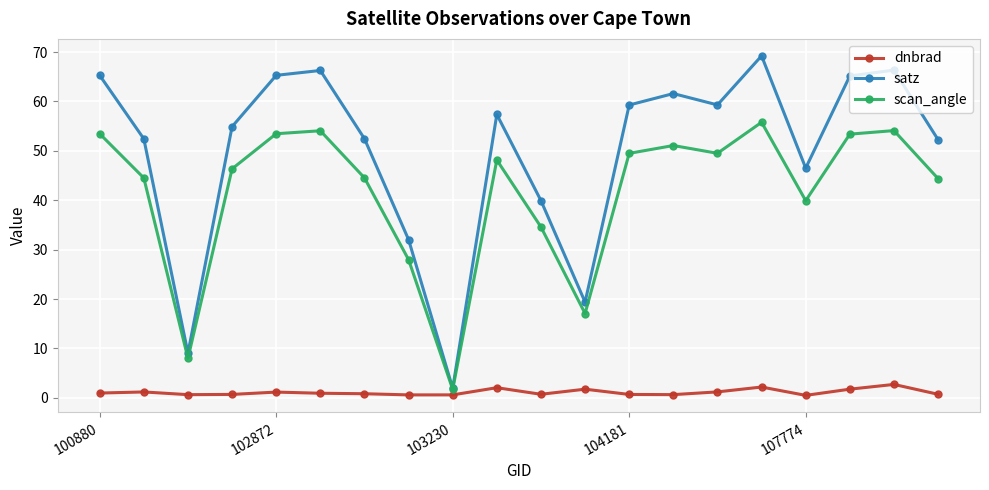

True or false: dnbrad has more than 2 interior local peaks.

True